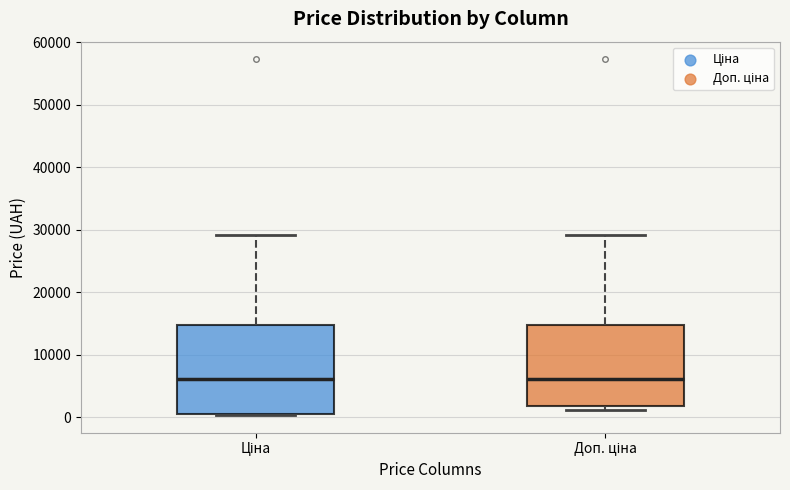

Which box is the tallest, from its lower edge to its upper edge?

Ціна